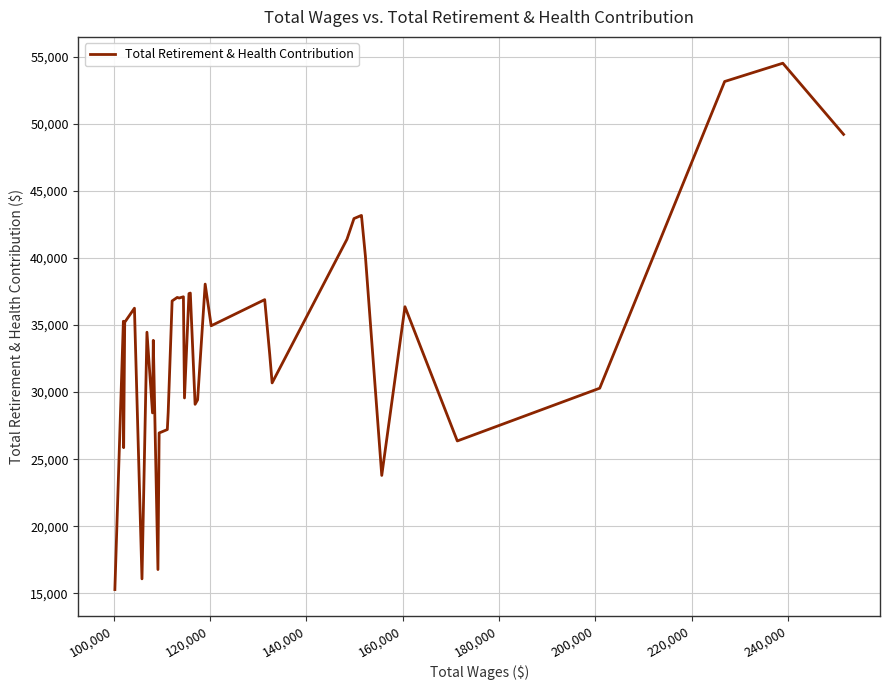

What is the difference between the maximum and minimum values?

39207